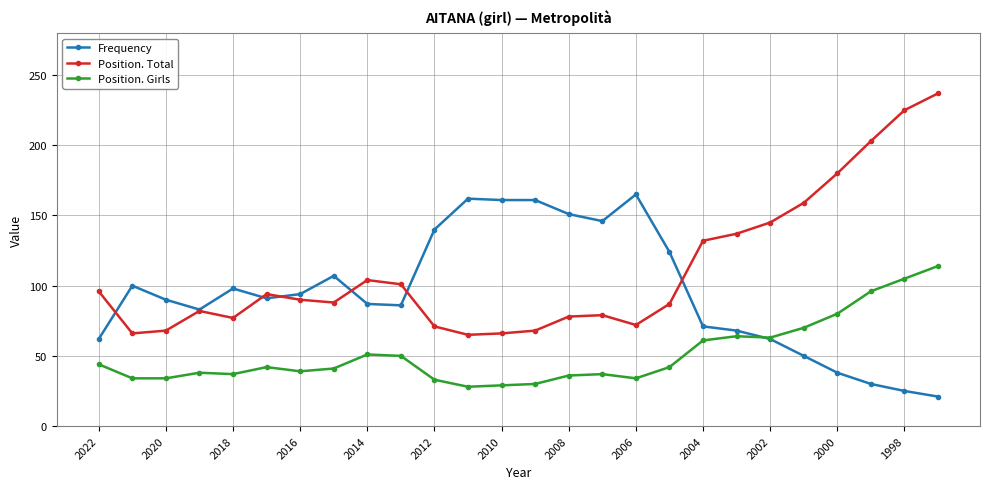

List the series in order of their overall mean, highest first.

Position. Total, Frequency, Position. Girls